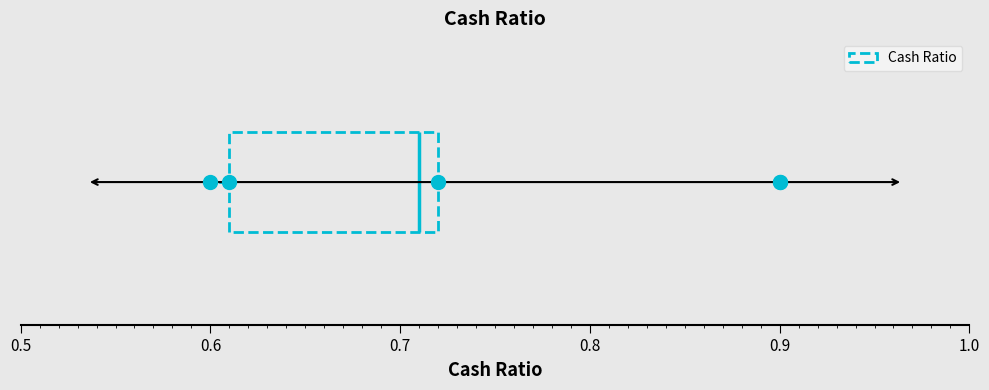

Read this box plot against the x-axis: the position of the median line, the range covered by the box, and the ends of both whiskers. The values are not printed on the chart, so give them approximately, as read against the axis.

median 0.71, box 0.61 to 0.72, whiskers 0.60 to 0.72